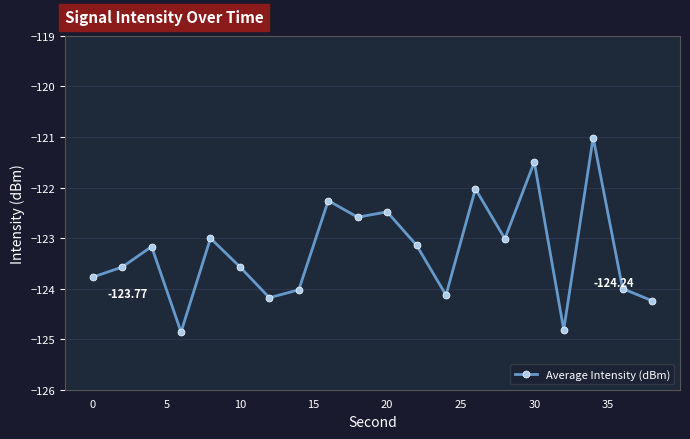

How many data points does each series have?

20